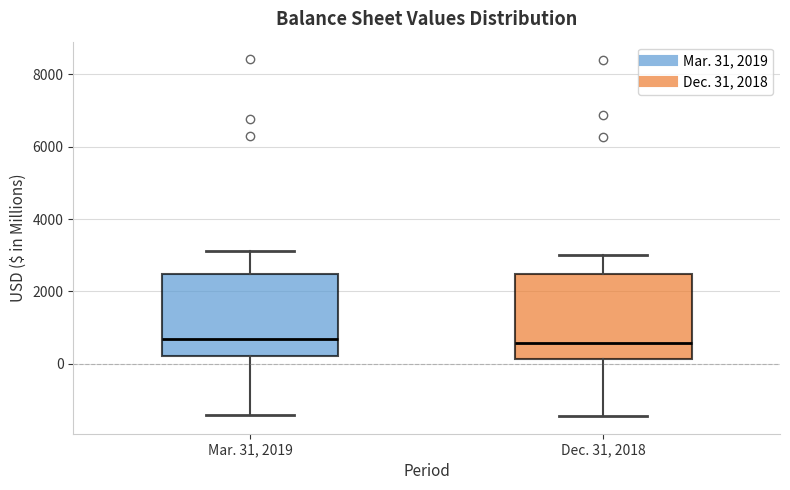

Reading left to right, transcribe this box plot: for each box, give where its median line is, the range the box spans, and where its two whiskers end, as read against the y-axis. The values are not printed on the chart, so give them approximately, as read against the axis.

Mar. 31, 2019: median 600, box 200 to 2400, whiskers -1400 to 3200
Dec. 31, 2018: median 600, box 200 to 2400, whiskers -1400 to 3000